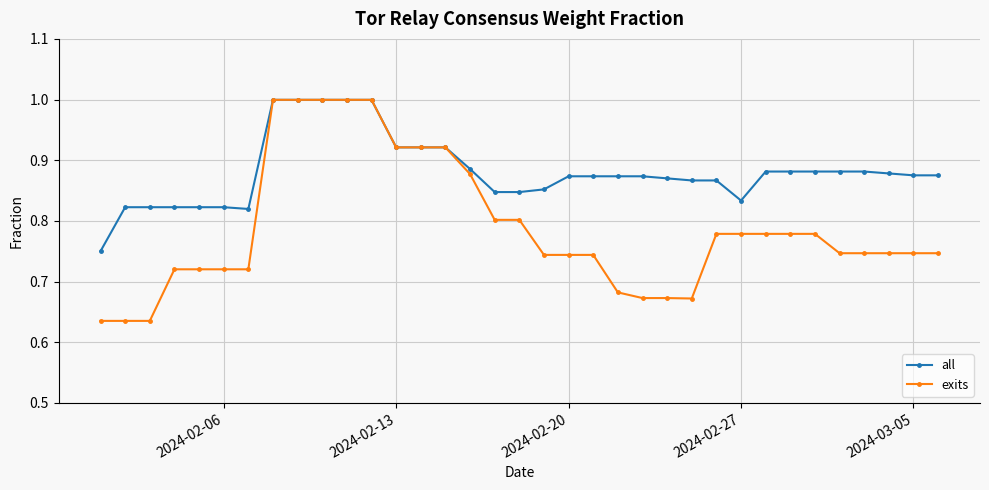

List the series in order of their overall mean, highest first.

all, exits